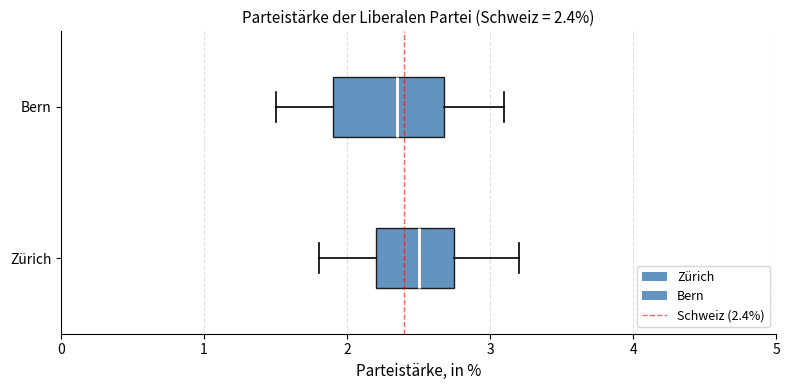

Comparing the boxes themselves (not the whiskers), which one is the widest?

Bern